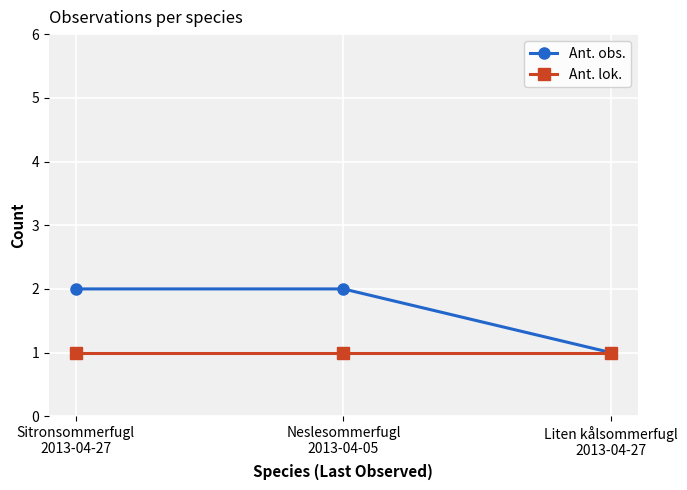

What is the sum of all Ant. obs. values?

5